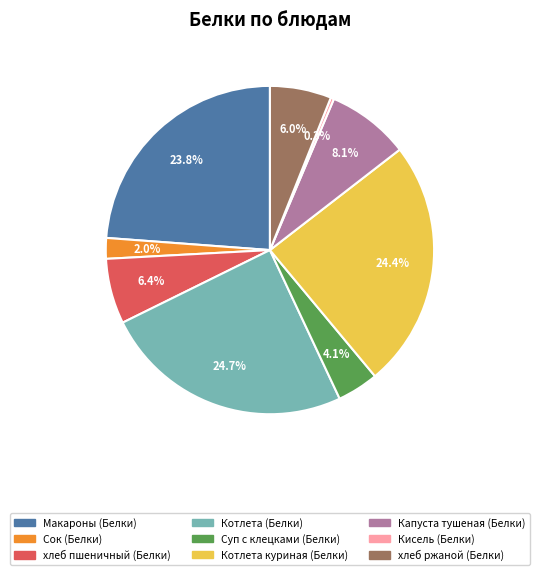

How many segments does this pie chart have?

9